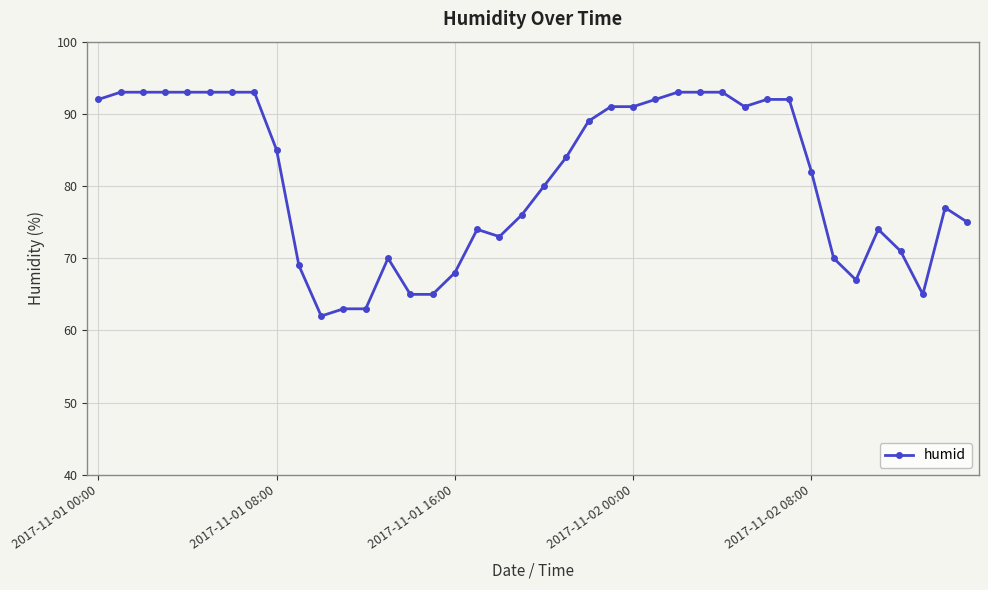

What is the value of the 32nd point from the left?

92